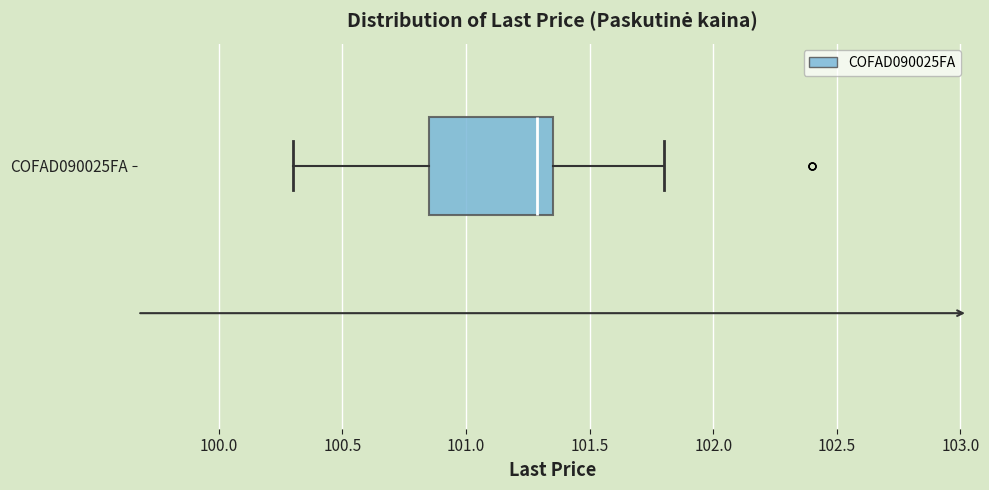

Where does the left whisker of the box for COFAD090025FA end on the x-axis? The values are not printed on the chart, so give them approximately, as read against the axis.

100.30